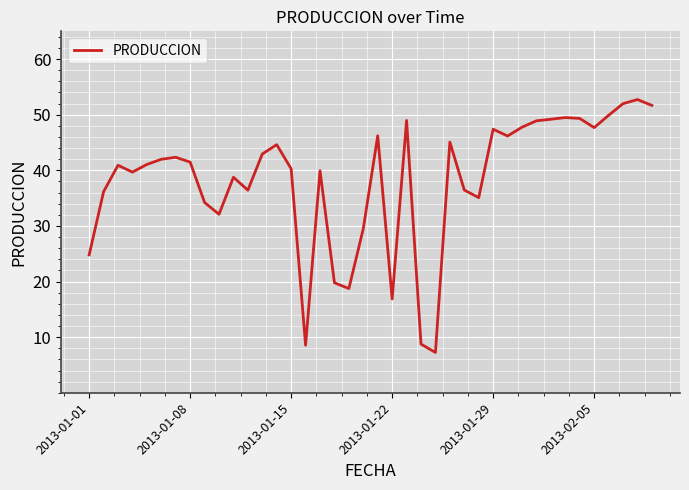

What is the maximum value shown in the chart?

52.7